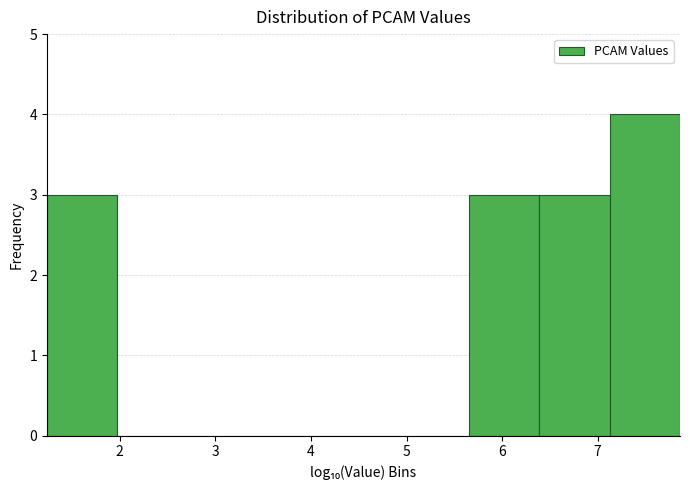

Which range on the x-axis has the tallest bar?

7.1 to 7.9